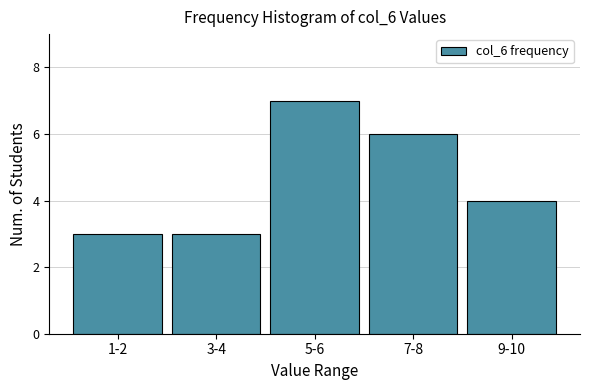

Reading left to right, extract all data points from this chart.

3	3	7	6	4